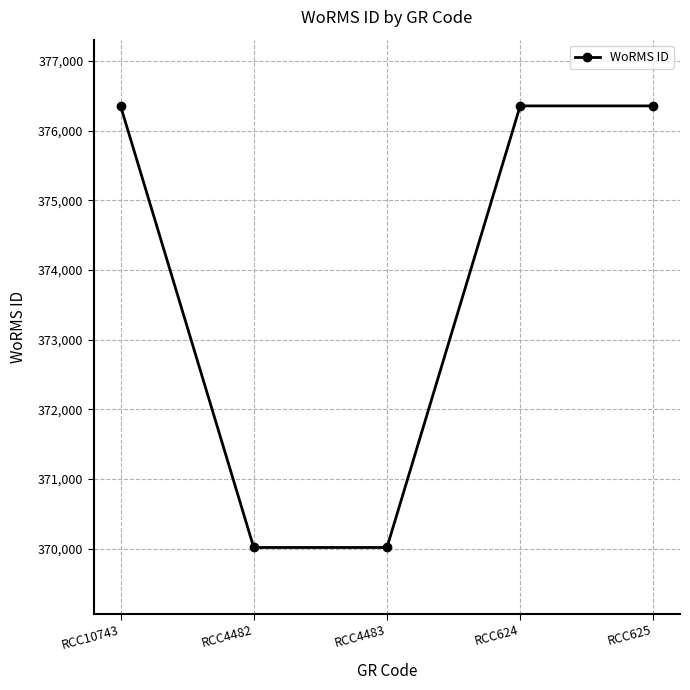

What value does the data have at RCC4483, to the nearest 100?

370000